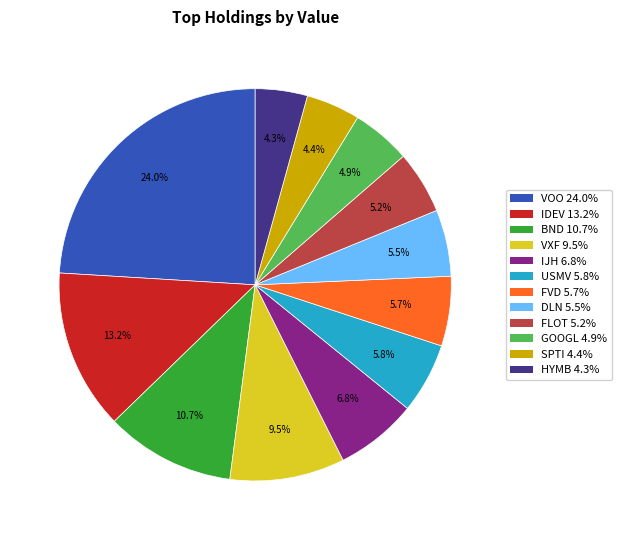

Between IDEV and BND, which is larger?

IDEV